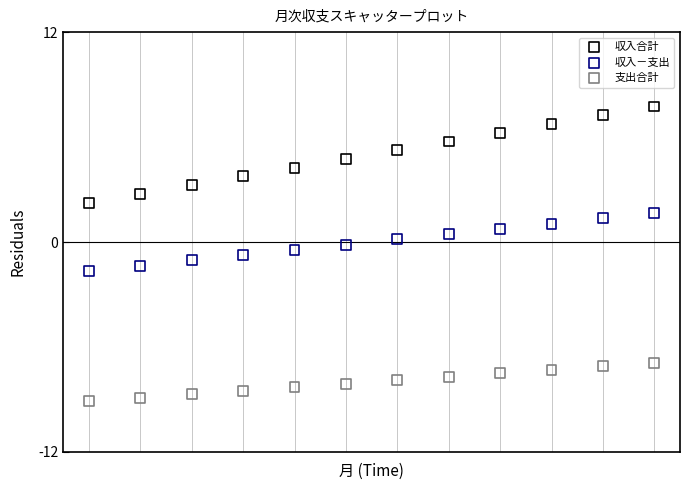

Which series has the widest spread of Y values?

収入合計